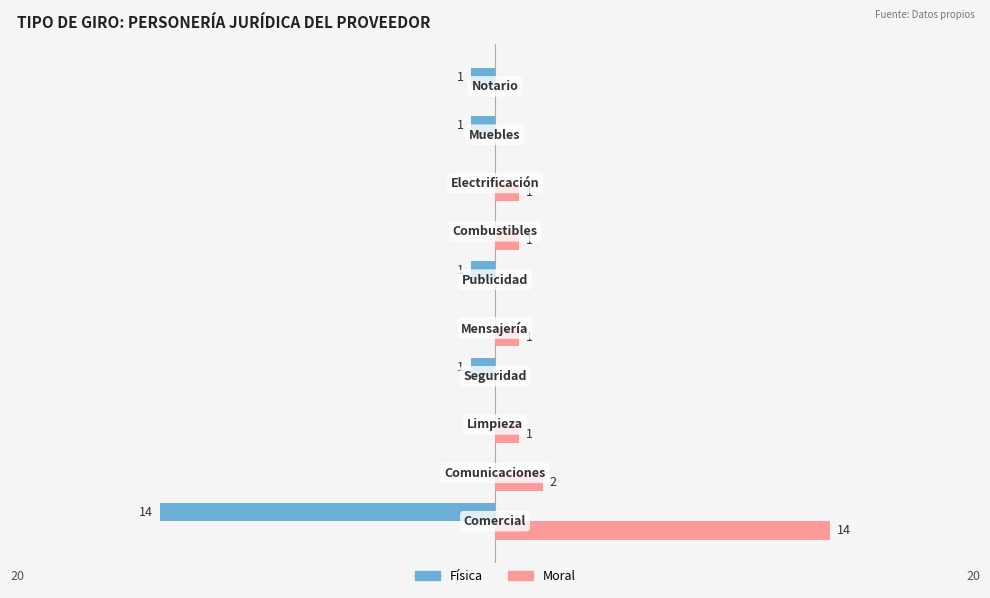

What is the value of the Fisica bar at the 4th from the left?

-1